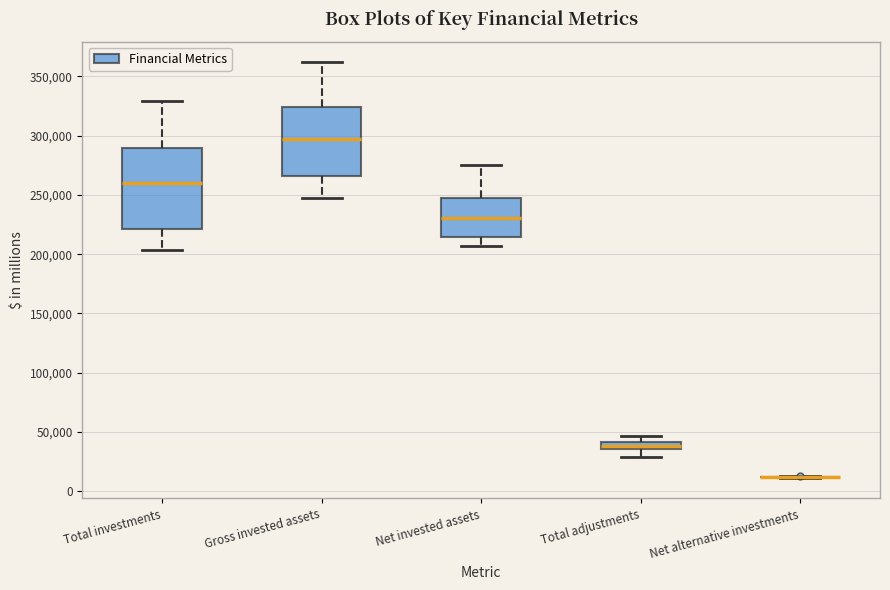

Where does the lower whisker of the box for Total investments end on the y-axis? The values are not printed on the chart, so give them approximately, as read against the axis.

205000